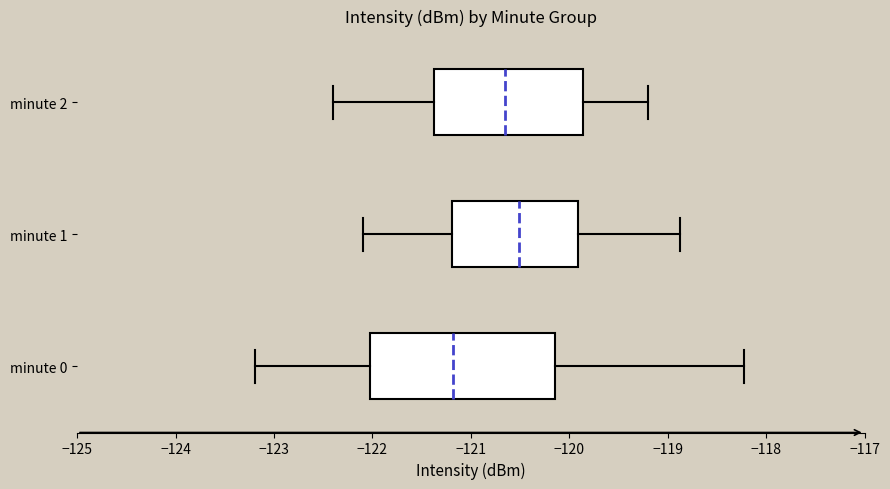

Comparing the boxes themselves (not the whiskers), which one is the widest?

minute 0